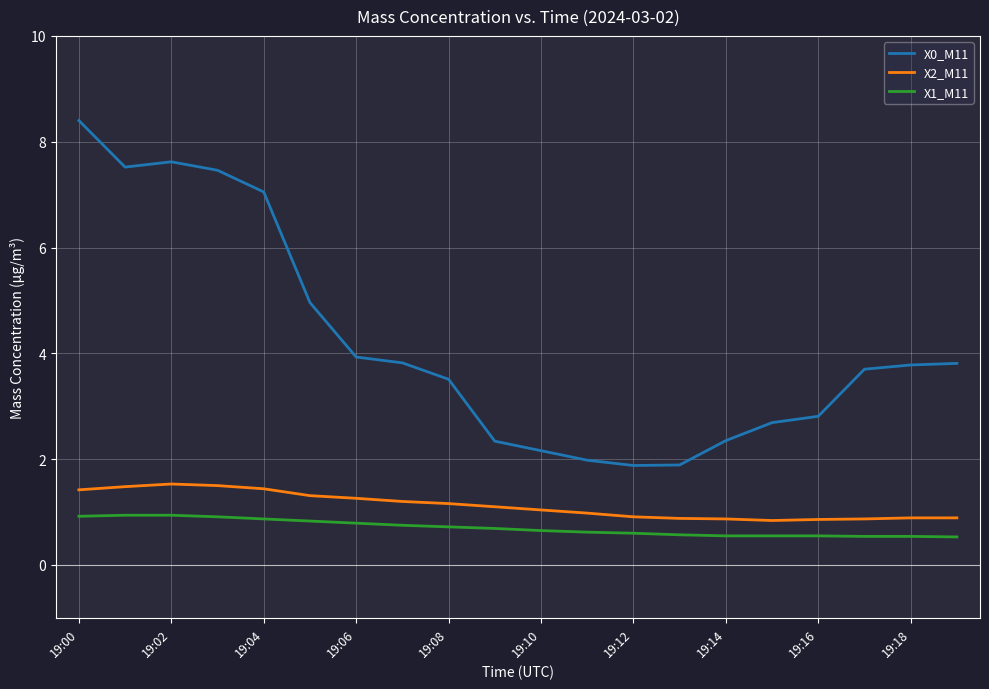

What is the difference between the maximum and second lowest values in the X0_M11 series?

6.5